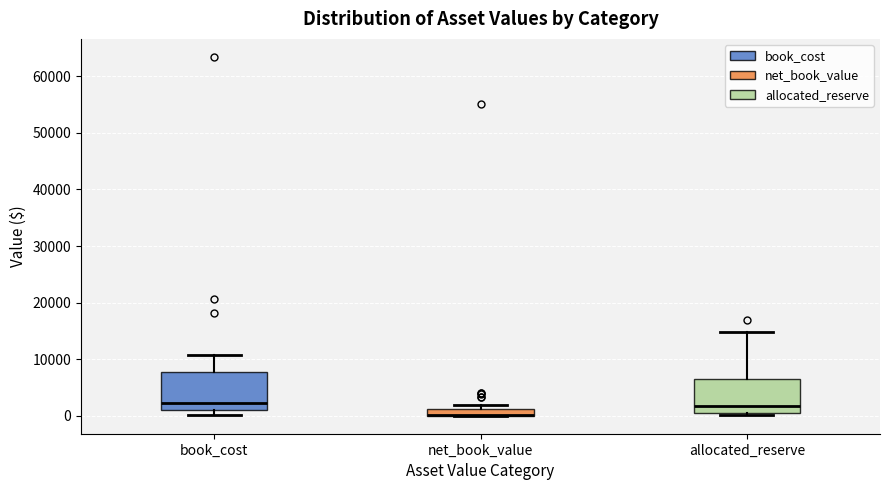

Where is the lower edge of the box for net_book_value on the y-axis? The values are not printed on the chart, so give them approximately, as read against the axis.

0